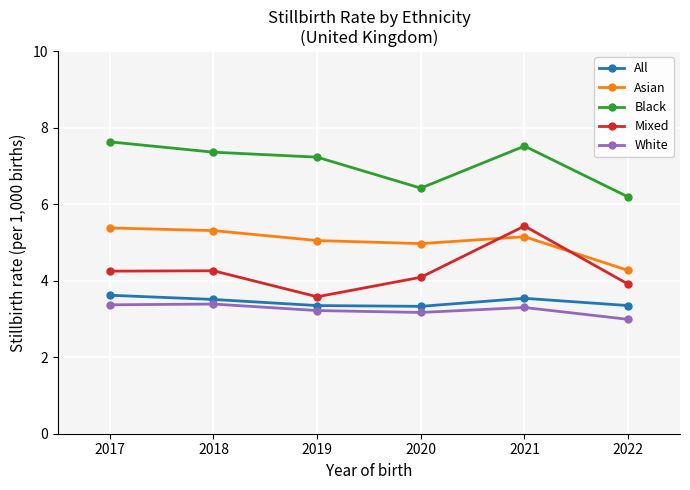

True or false: White and All intersect in this chart.

False